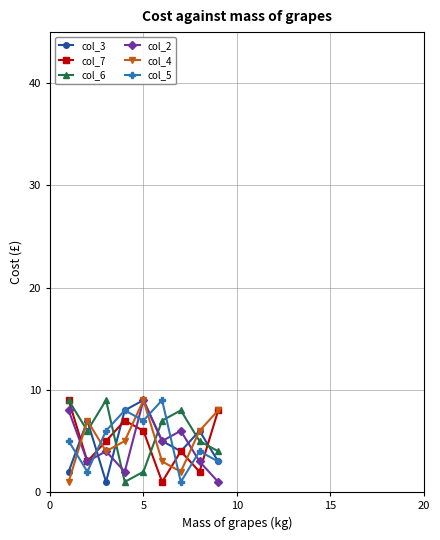

True or false: col_5 has more than 0 interior local peaks.

True